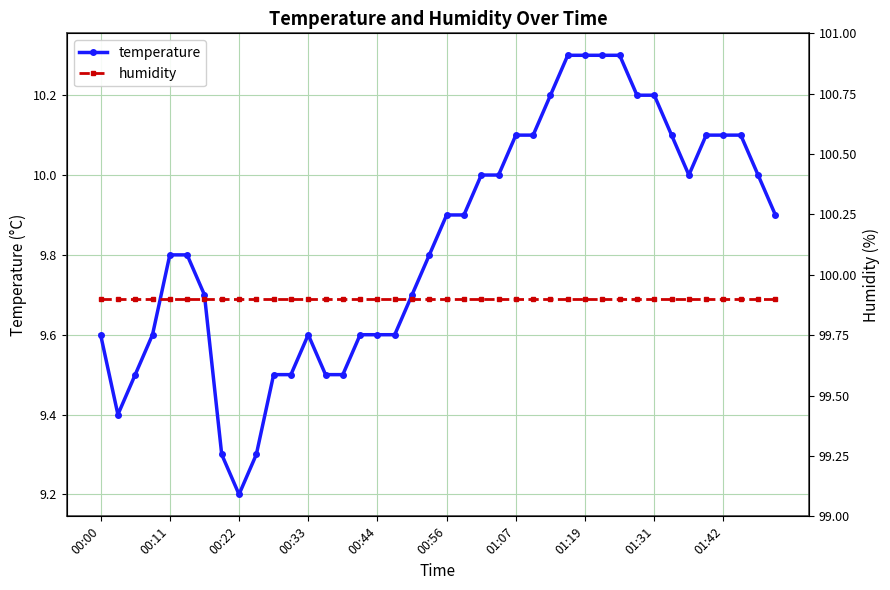

Is it true that humidity equals 137.2 at 27?

False